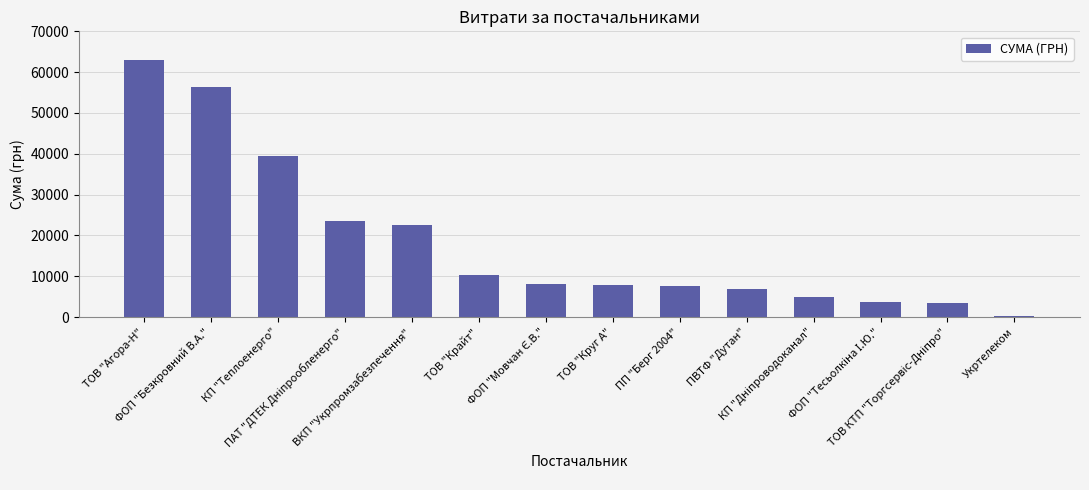

Count the number of data series in this chart.

1